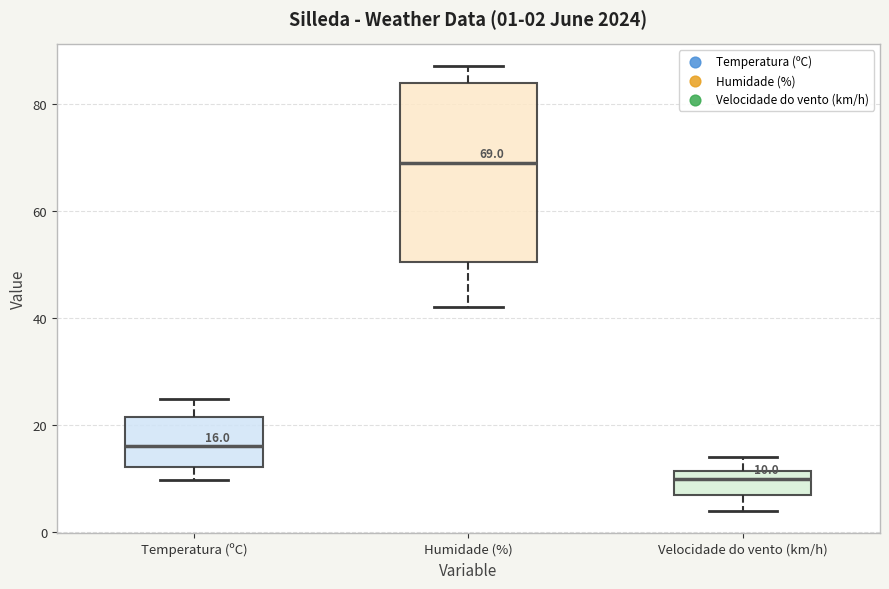

Which box has the highest median line?

Humidade (%)